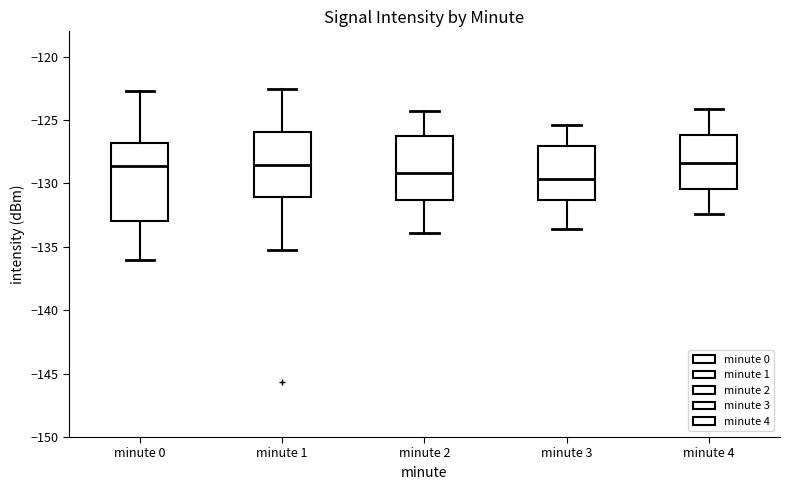

Comparing the boxes themselves (not the whiskers), which one is the tallest?

minute 0